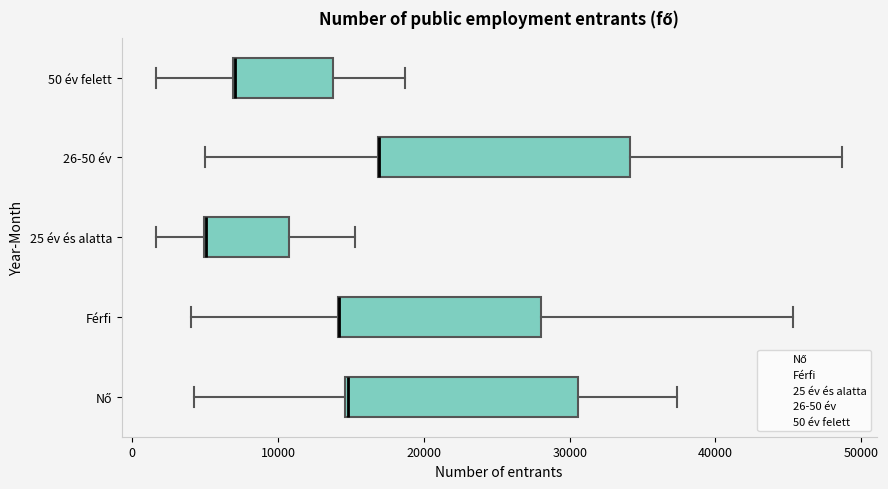

Where is the right edge of the box for Férfi on the x-axis? The values are not printed on the chart, so give them approximately, as read against the axis.

28000